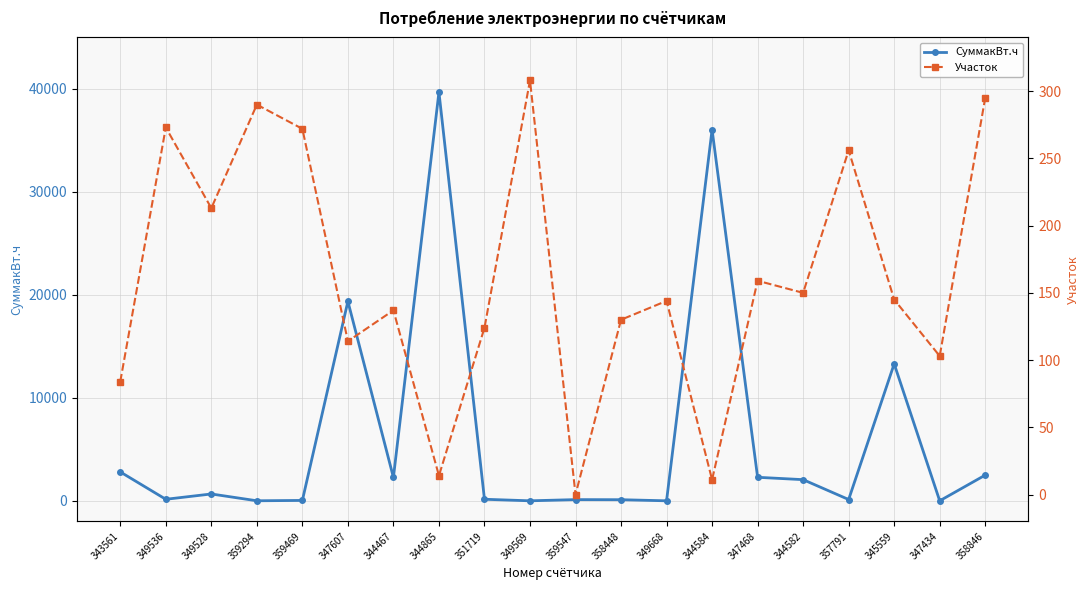

At which category does СуммакВт.ч reach its first local valley?

349536